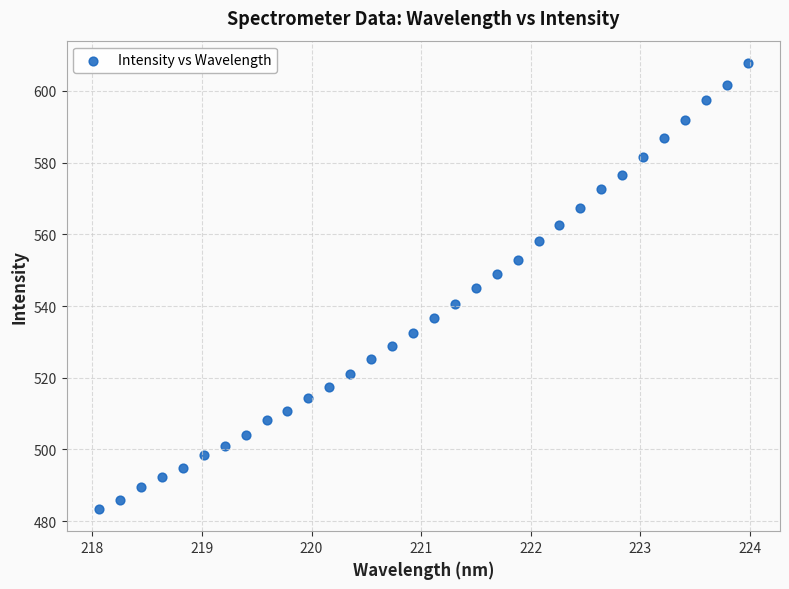

What is the range of X values (max minus min)?

5.9